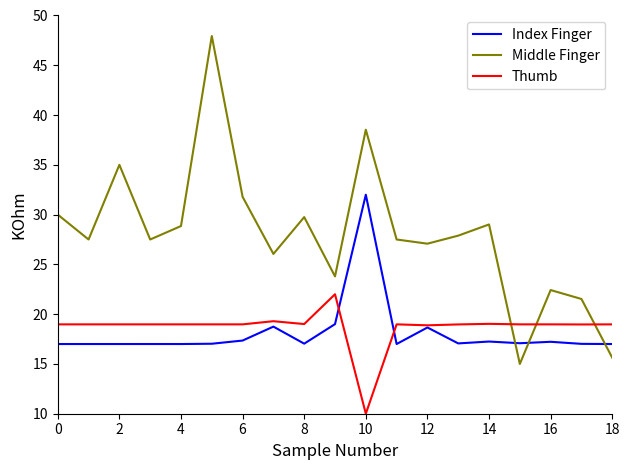

How many distinct data groups are displayed?

3